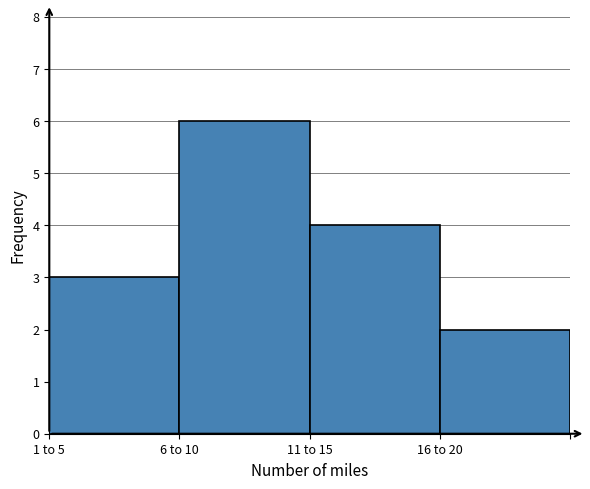

Reading left to right, what are all the values shown in this chart?

3	6	4	2